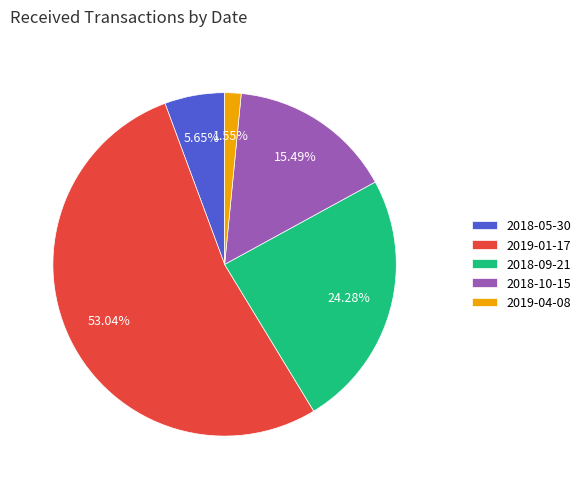

How many segments does this pie chart have?

5